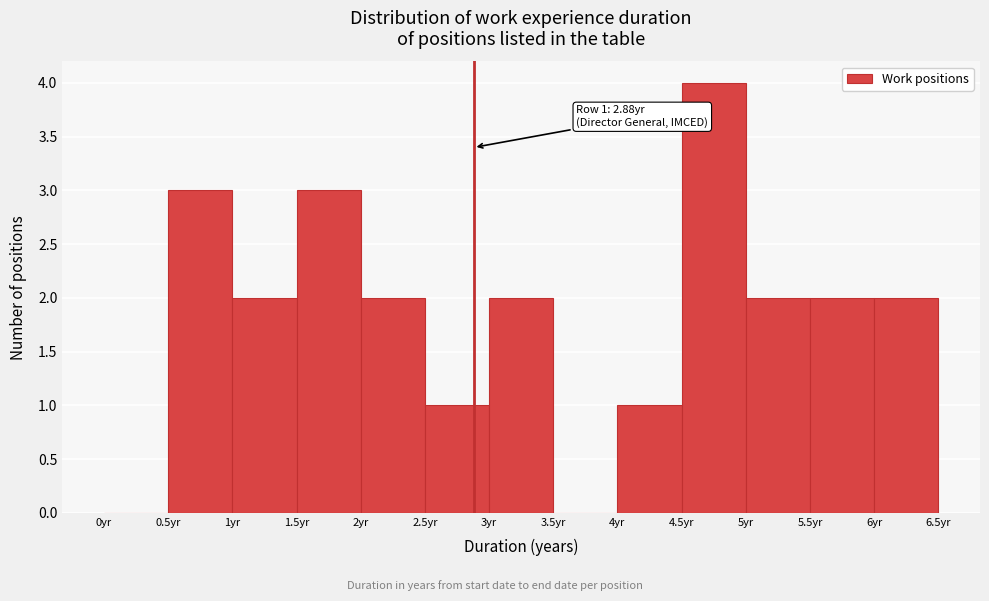

Which range on the x-axis has the tallest bar?

4.5 to 5.0